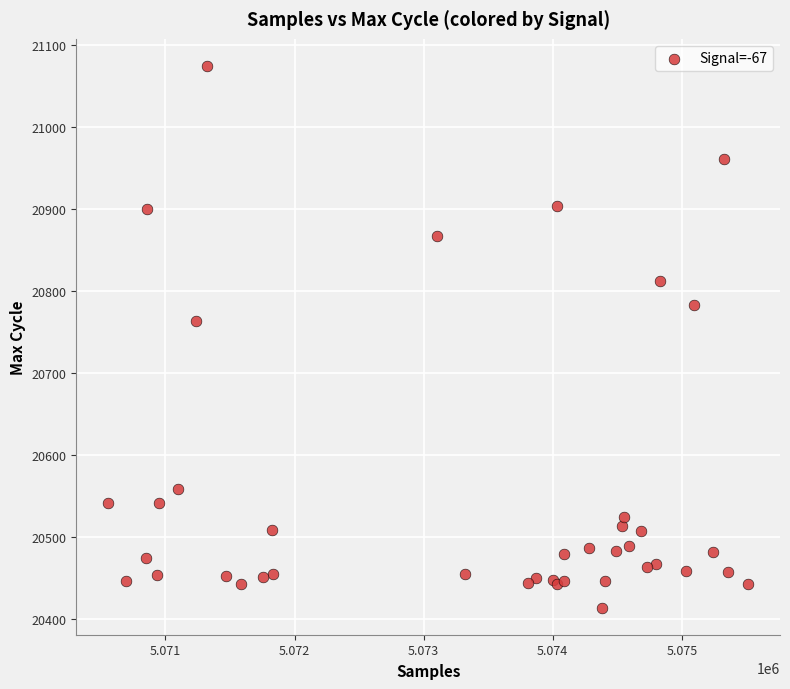

What Y value in the scatter plot is closest to 20744?

20763